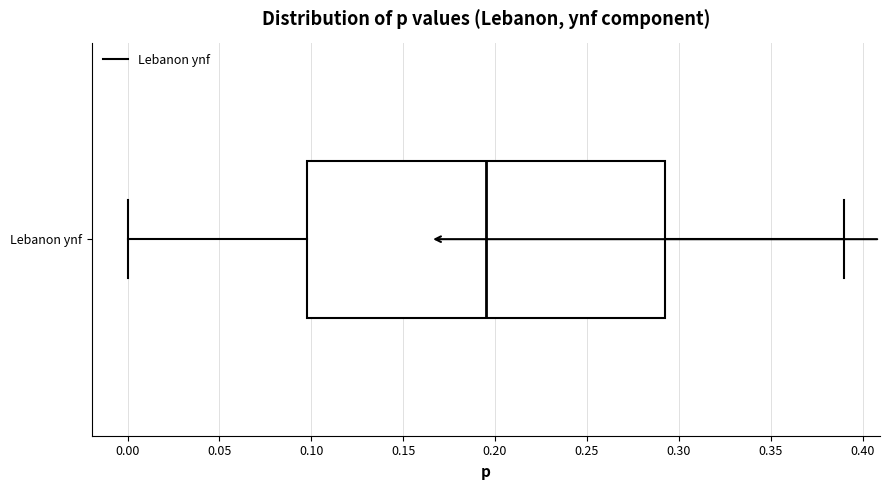

Read this box plot against the x-axis: the position of the median line, the range covered by the box, and the ends of both whiskers. The values are not printed on the chart, so give them approximately, as read against the axis.

median 0.195, box 0.100 to 0.295, whiskers 0.000 to 0.390